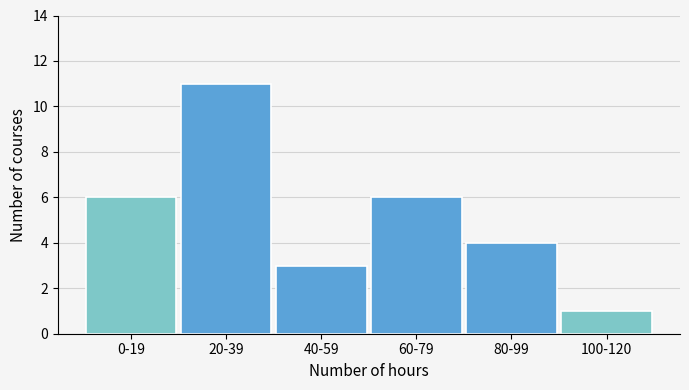

Reading left to right, transcribe all the data shown in this chart.

6	11	3	6	4	1